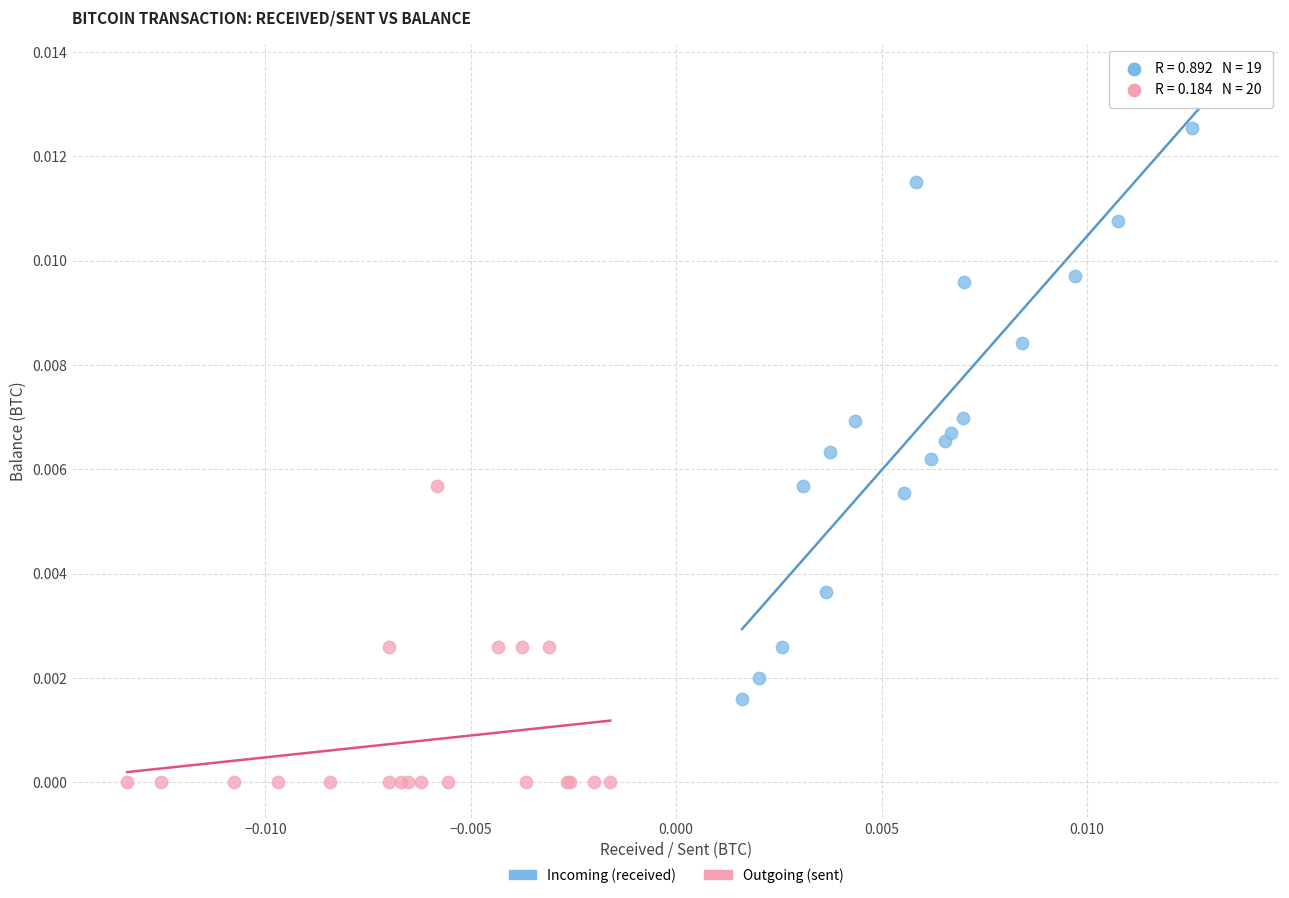

Which series contains the lowest Y value?

Outgoing (sent)